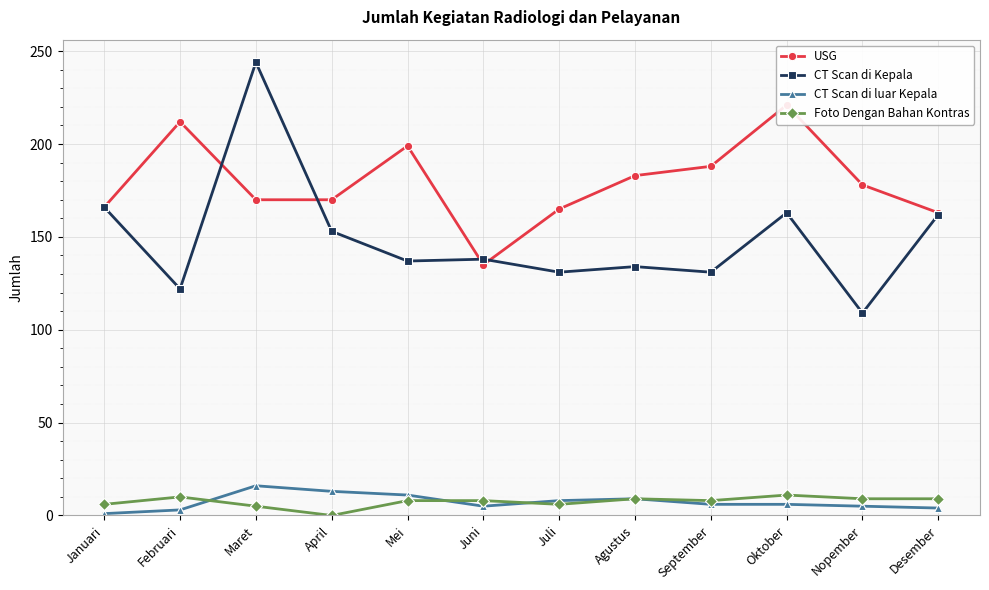

Which series has the widest spread of values?

CT Scan di Kepala